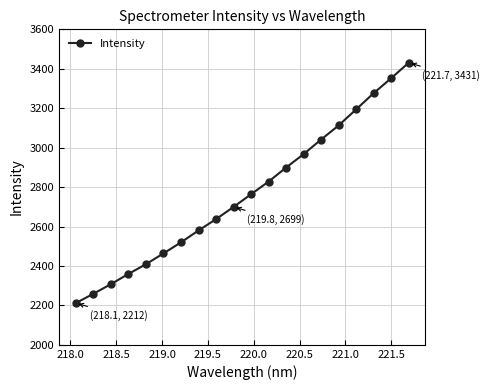

What is the value of the 7th point from the left?

2519.7